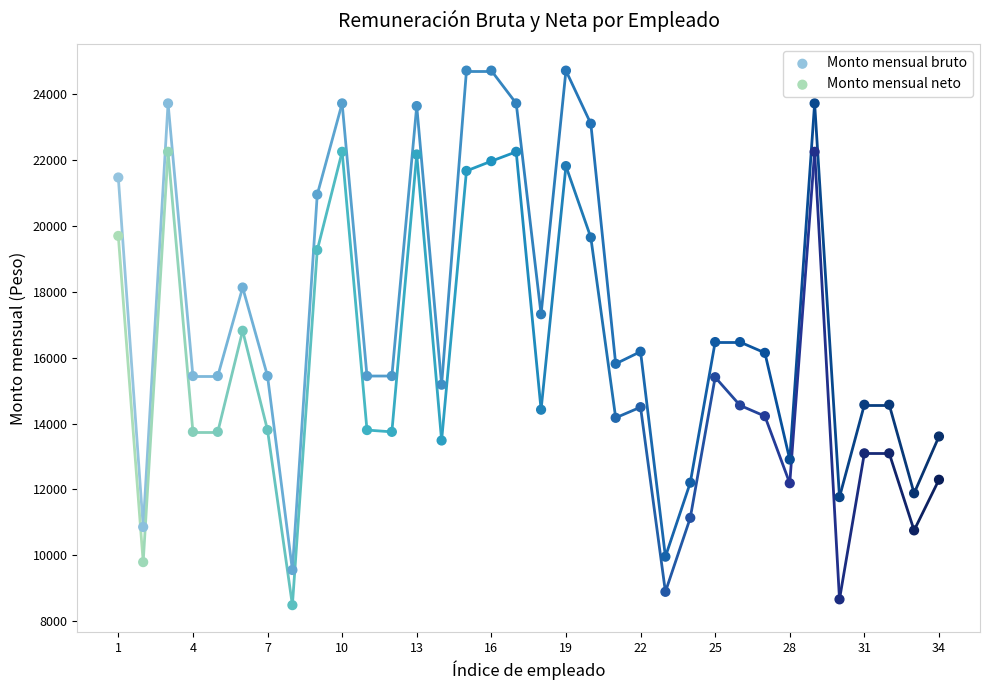

Which series has the widest spread of Y values?

Monto mensual bruto